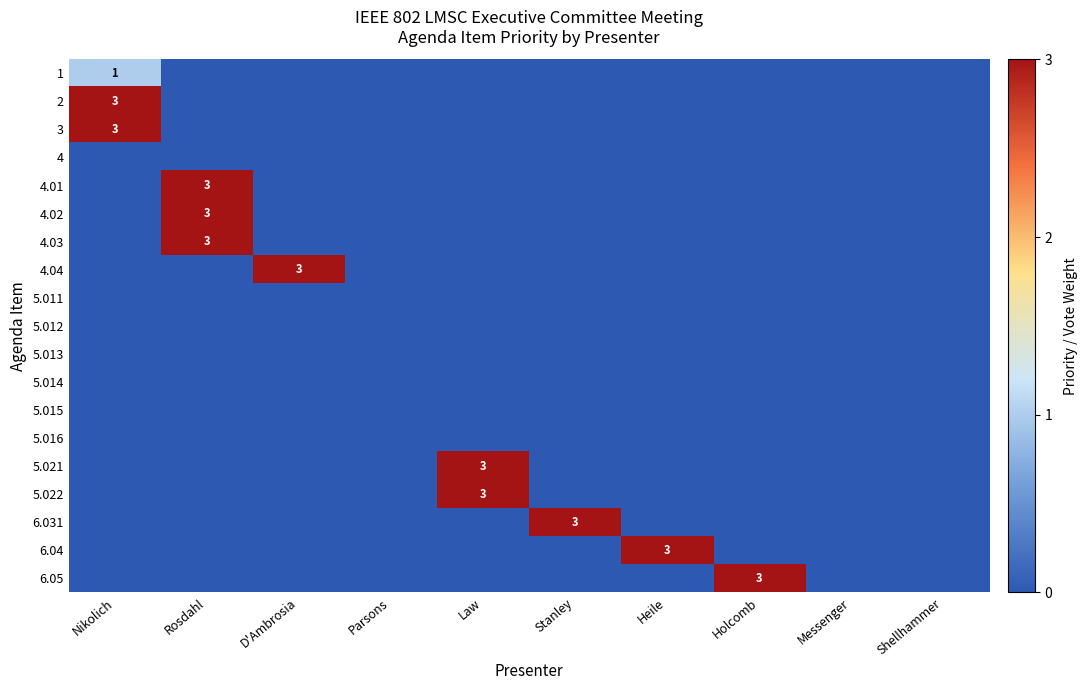

Rank the series at Parsons from highest to lowest value.

1, 2, 3, 4, 4.01, 4.02, 4.03, 4.04, 5.011, 5.012, 5.013, 5.014, 5.015, 5.016, 5.021, 5.022, 6.031, 6.04, 6.05